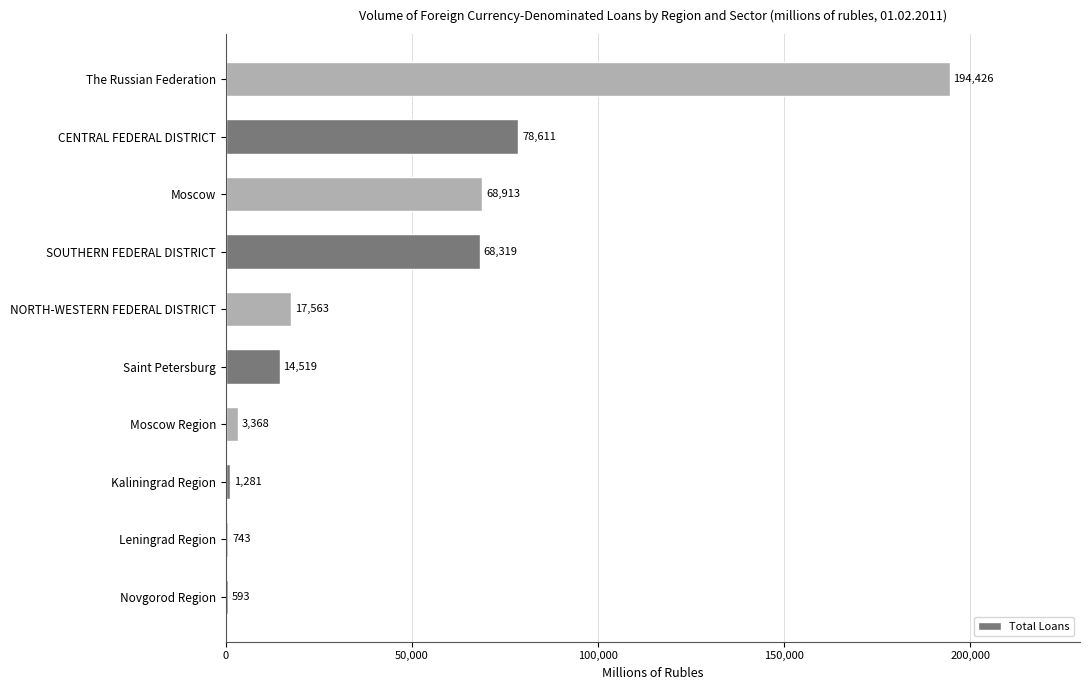

The chart shows a value of 743 at Leningrad Region. True or false?

True